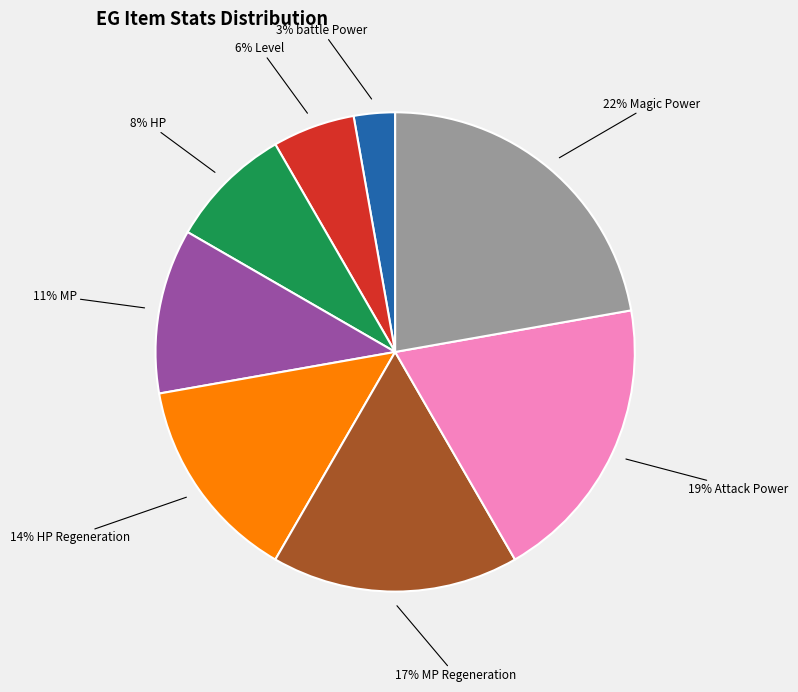

Is there a majority slice in this chart?

No